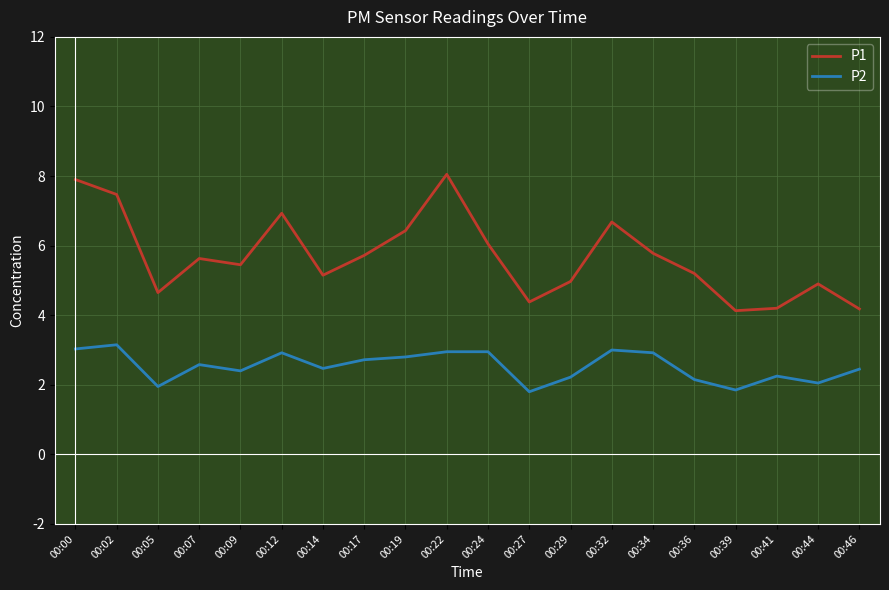

Which series changed the most between 00:07 and 00:39?

P1